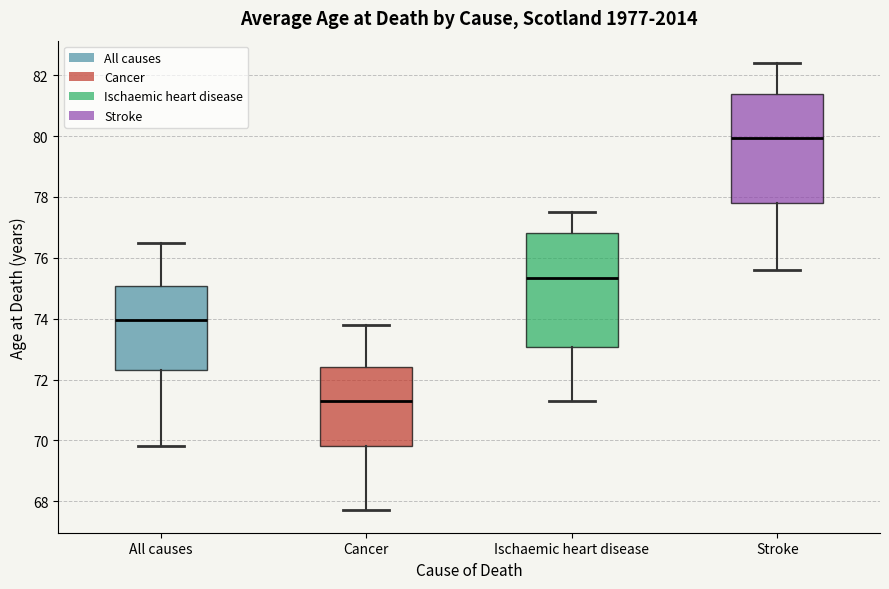

Where is the upper edge of the box for Ischaemic heart disease on the y-axis? The values are not printed on the chart, so give them approximately, as read against the axis.

76.8